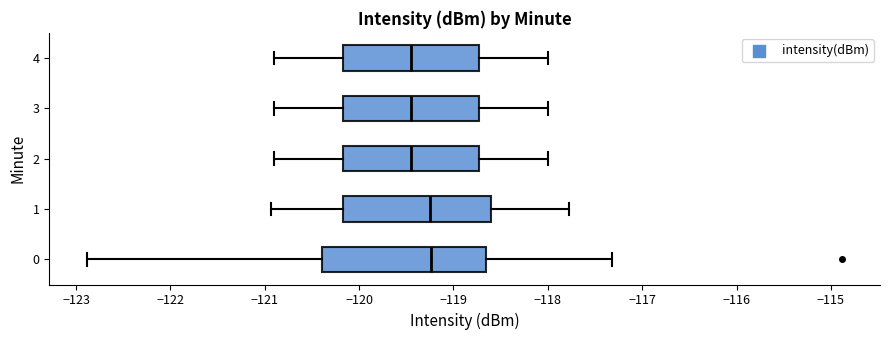

Reading bottom to top, read every box against the x-axis: the position of its median line, the range the box covers, and the ends of its whiskers. The values are not printed on the chart, so give them approximately, as read against the axis.

0: median -119.2, box -120.4 to -118.7, whiskers -122.9 to -117.3
1: median -119.2, box -120.2 to -118.6, whiskers -120.9 to -117.8
2: median -119.4, box -120.2 to -118.7, whiskers -120.9 to -118.0
3: median -119.4, box -120.2 to -118.7, whiskers -120.9 to -118.0
4: median -119.4, box -120.2 to -118.7, whiskers -120.9 to -118.0